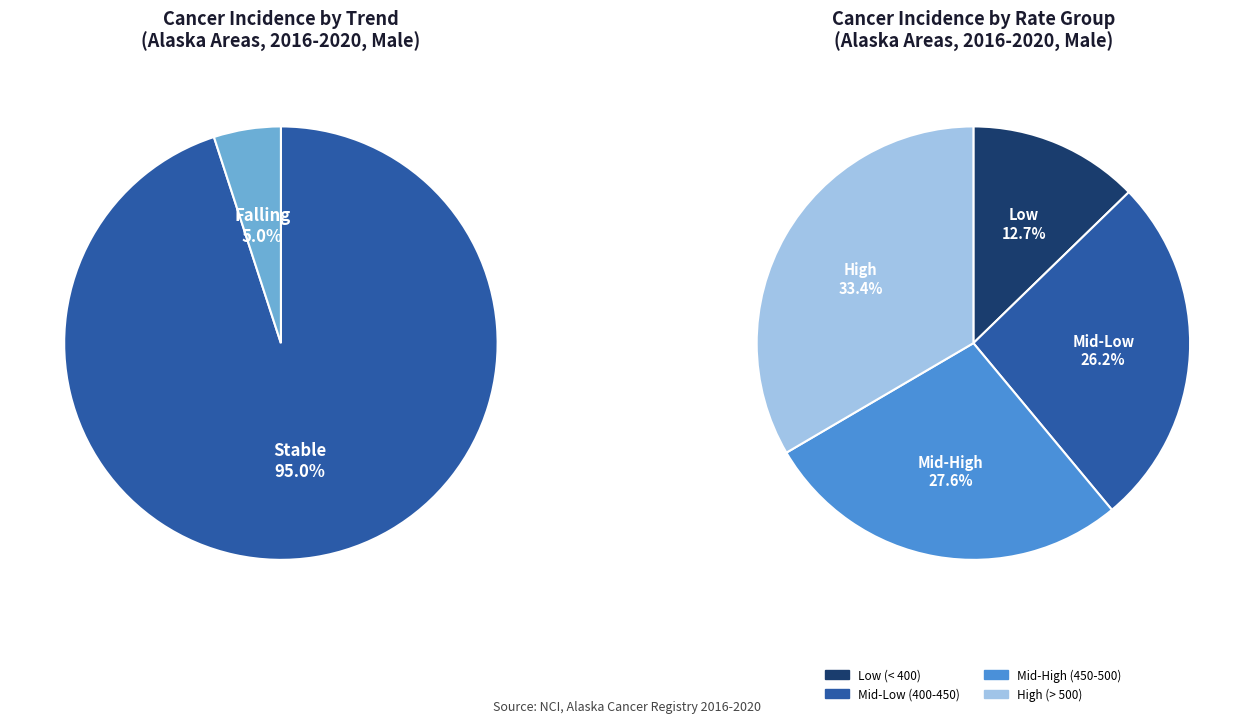

Rank the categories by value from highest to lowest.

stable, falling